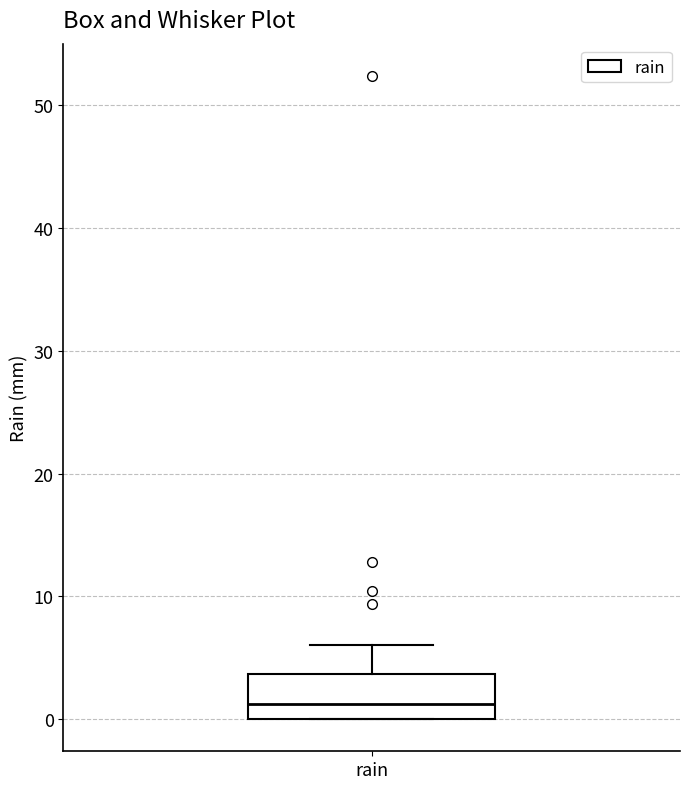

Transcribe this box plot: give where the median line is, the range the box spans, and where the two whiskers end, as read against the y-axis. The values are not printed on the chart, so give them approximately, as read against the axis.

median 1, box 0 to 4, whiskers 0 to 6